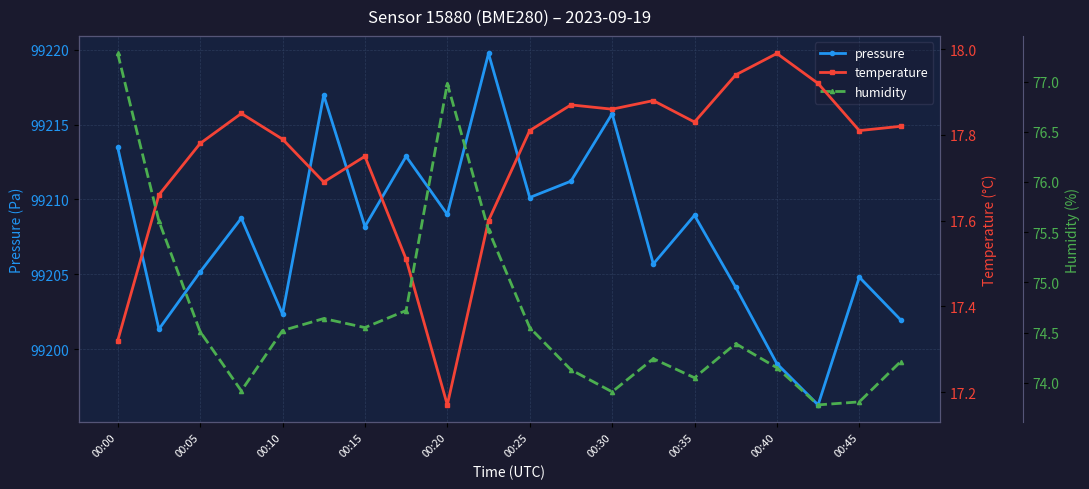

What is the lowest value of the pressure series?

99196.3